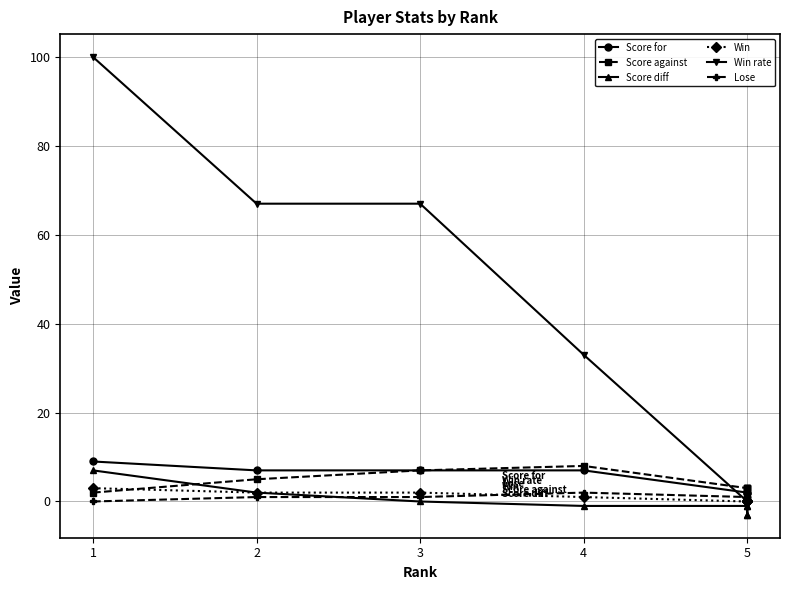

True or false: Win has more than 2 points higher than both neighbors.

False